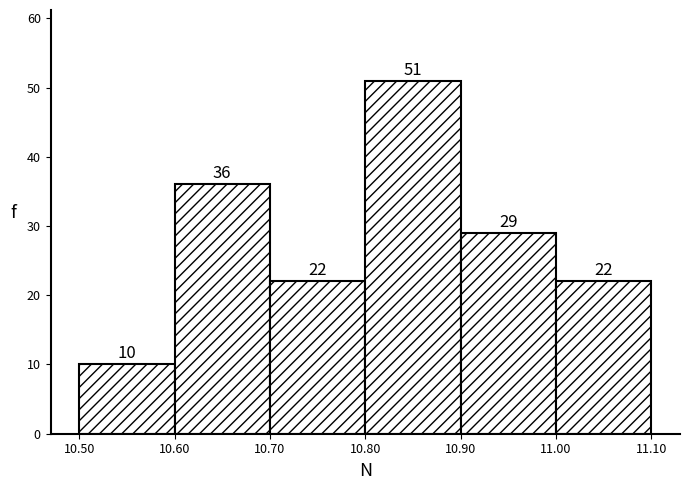

Over which range of the x-axis is the bar tallest?

10.80 to 10.90